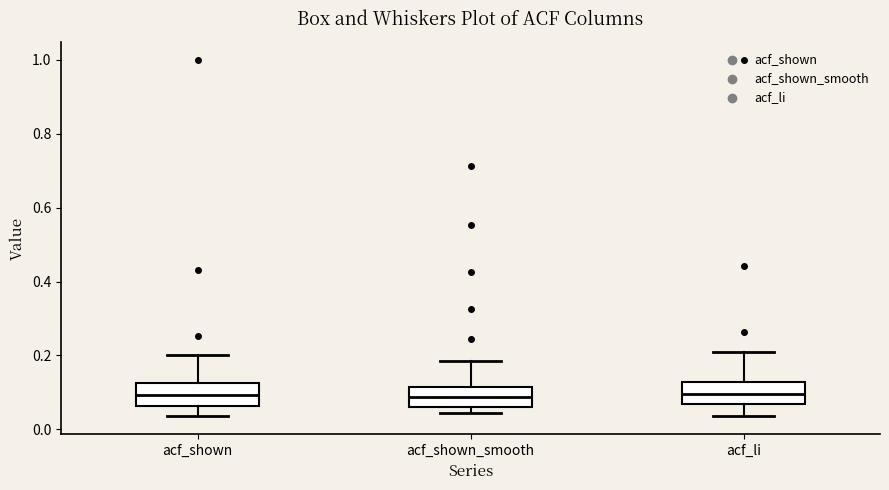

Reading left to right, transcribe this box plot: for each box, give where its median line is, the range the box spans, and where its two whiskers end, as read against the y-axis. The values are not printed on the chart, so give them approximately, as read against the axis.

acf_shown: median 0.10, box 0.06 to 0.12, whiskers 0.04 to 0.20
acf_shown_smooth: median 0.08, box 0.06 to 0.12, whiskers 0.04 to 0.18
acf_li: median 0.10, box 0.06 to 0.12, whiskers 0.04 to 0.20